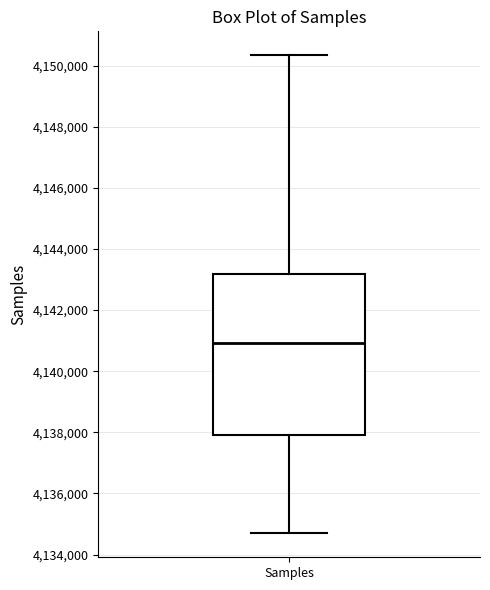

Where does the upper whisker of the box for Samples end on the y-axis? The values are not printed on the chart, so give them approximately, as read against the axis.

4150400